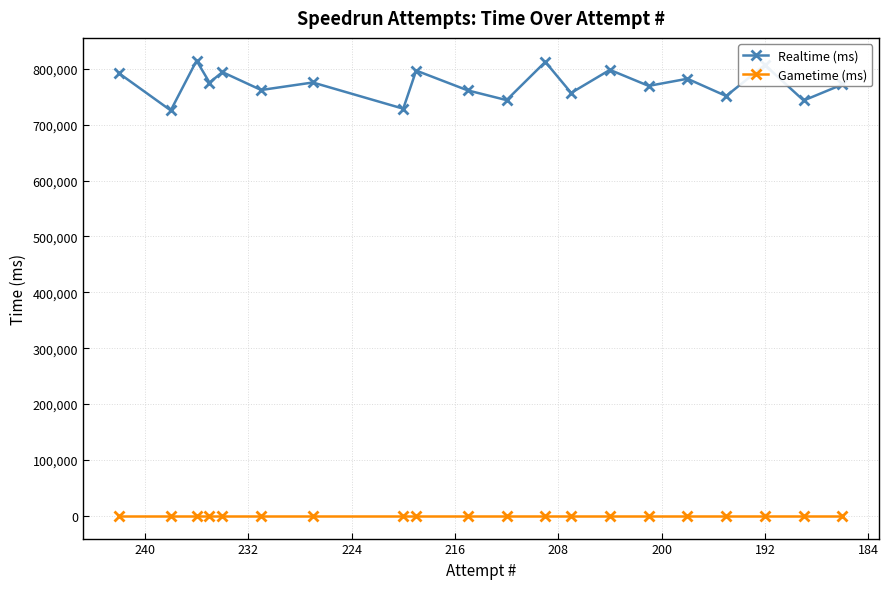

In Realtime (ms), how many points are higher than both neighbors (excluding endpoints)?

8